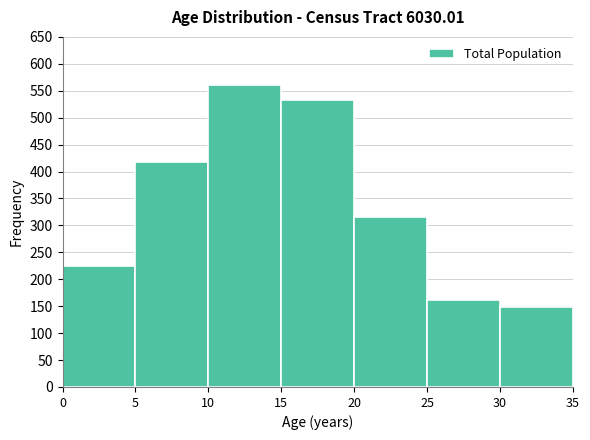

Reading left to right, list every bar in this chart as the range it spans on the x-axis followed by its height. The values are not printed on the chart, so give them approximately, as read against the axis.

0 to 5: 225
5 to 10: 420
10 to 15: 560
15 to 20: 535
20 to 25: 315
25 to 30: 160
30 to 35: 150